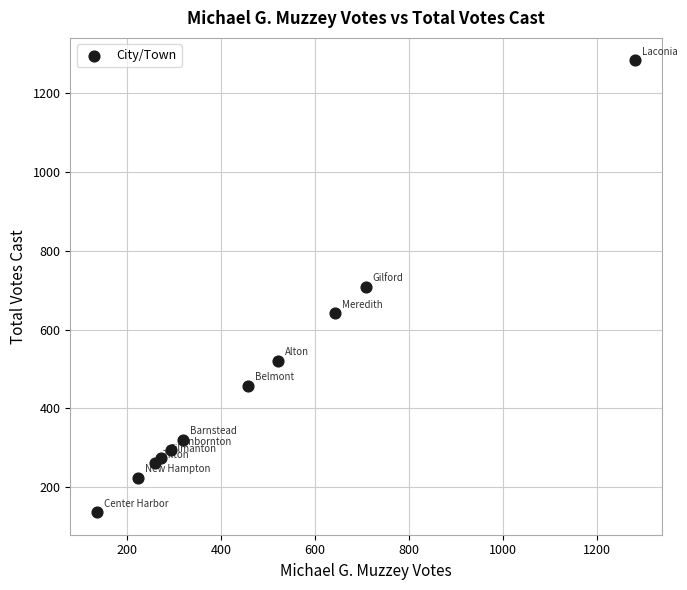

What is the average Y value?

466